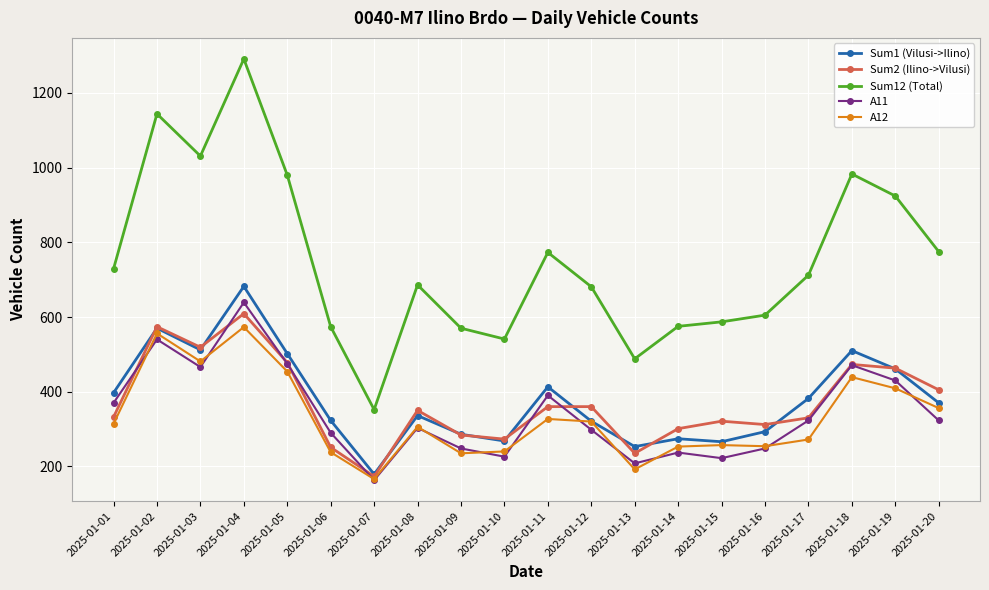

What is the maximum value shown in the chart?

1291